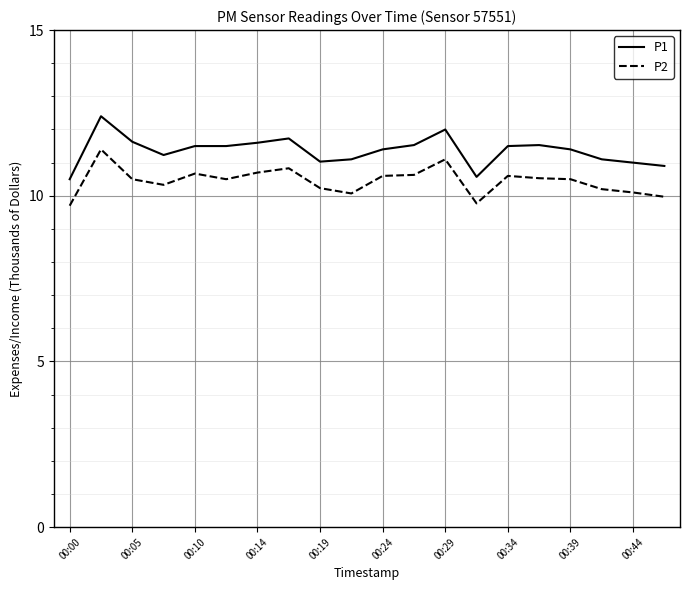

Rank the series by their maximum value, from lowest to highest.

P2, P1